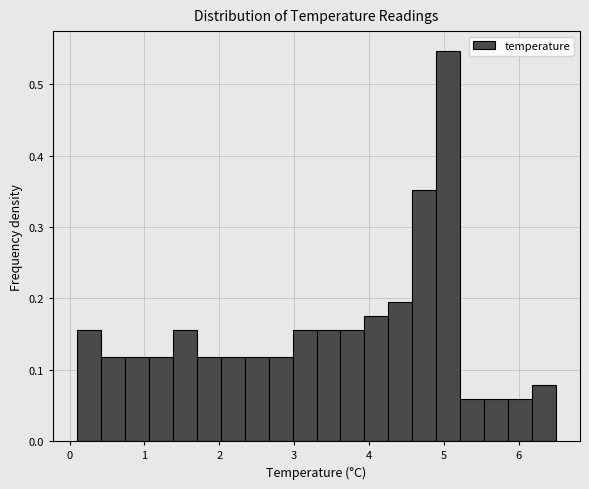

Around what value on the x-axis is the tallest bar? Give the approximate position of its centre, as read against the axis.

5.1